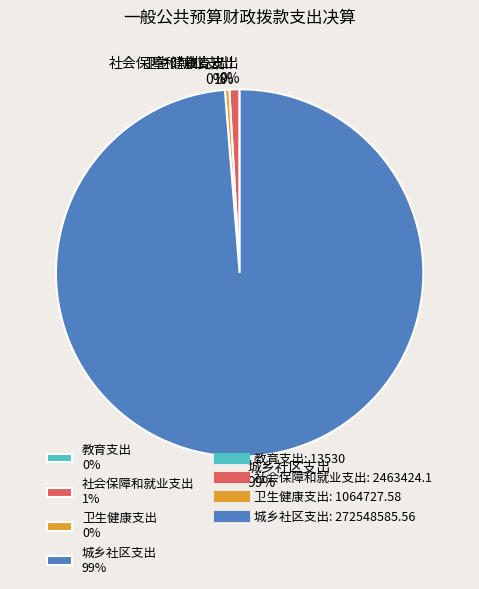

What percentage is the 城乡社区支出 slice, to the nearest percent?

99%